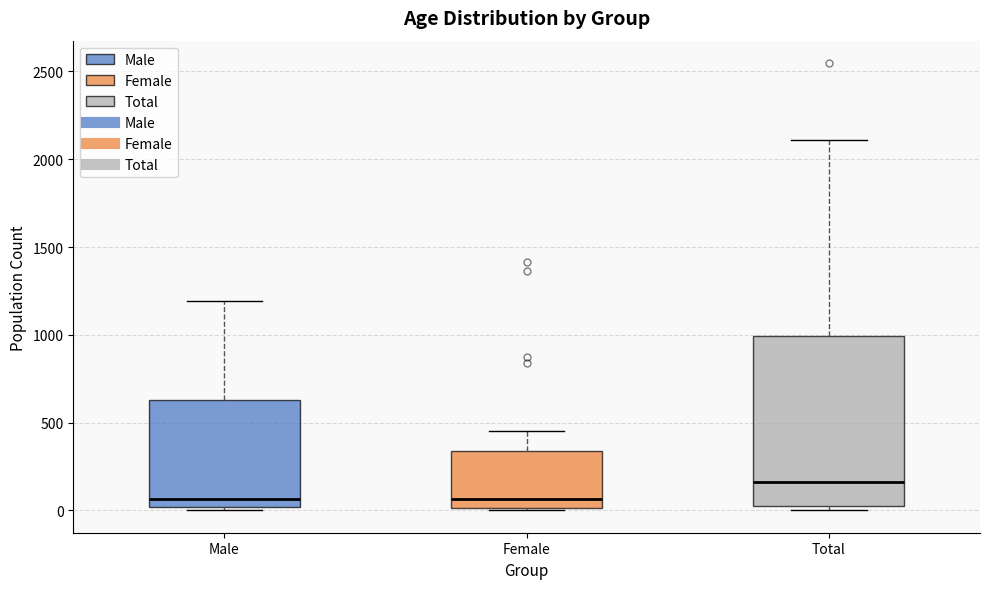

Reading left to right, read every box against the y-axis: the position of its median line, the range the box covers, and the ends of its whiskers. The values are not printed on the chart, so give them approximately, as read against the axis.

Male: median 50, box 0 to 650, whiskers 0 (just below the box's lower edge) to 1200
Female: median 50, box 0 to 350, whiskers 0 to 450
Total: median 150, box 0 to 1000, whiskers 0 (just below the box's lower edge) to 2100